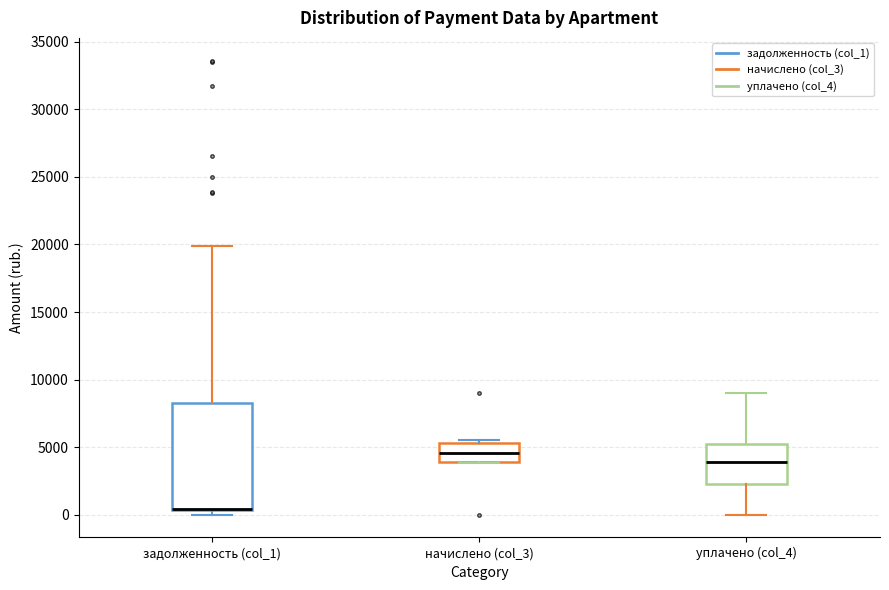

Reading left to right, read every box against the y-axis: the position of its median line, the range the box covers, and the ends of its whiskers. The values are not printed on the chart, so give them approximately, as read against the axis.

задолженность (col_1): median 500 (drawn on the box's lower edge), box 500 to 8500, whiskers 0 to 20000
начислено (col_3): median 4500, box 4000 to 5500, whiskers 4000 to 5500 (just above the box's upper edge)
уплачено (col_4): median 4000, box 2500 to 5500, whiskers 0 to 9000